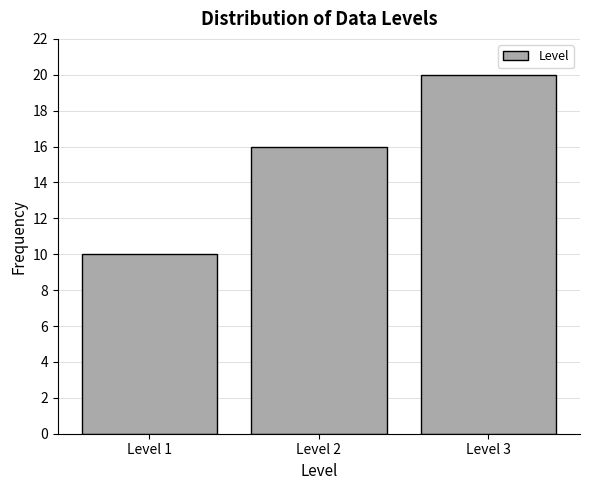

Reading left to right, what are all the values shown in this chart?

10	16	20